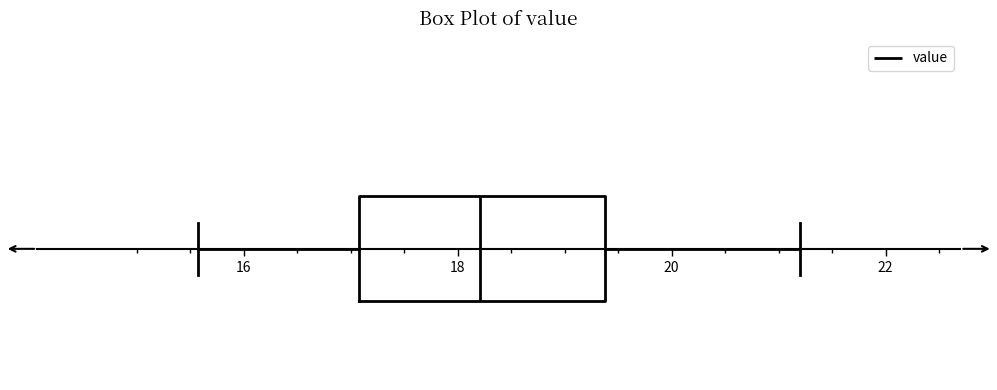

Read this box plot against the x-axis: the position of the median line, the range covered by the box, and the ends of both whiskers. The values are not printed on the chart, so give them approximately, as read against the axis.

median 18.2, box 17.0 to 19.4, whiskers 15.6 to 21.2